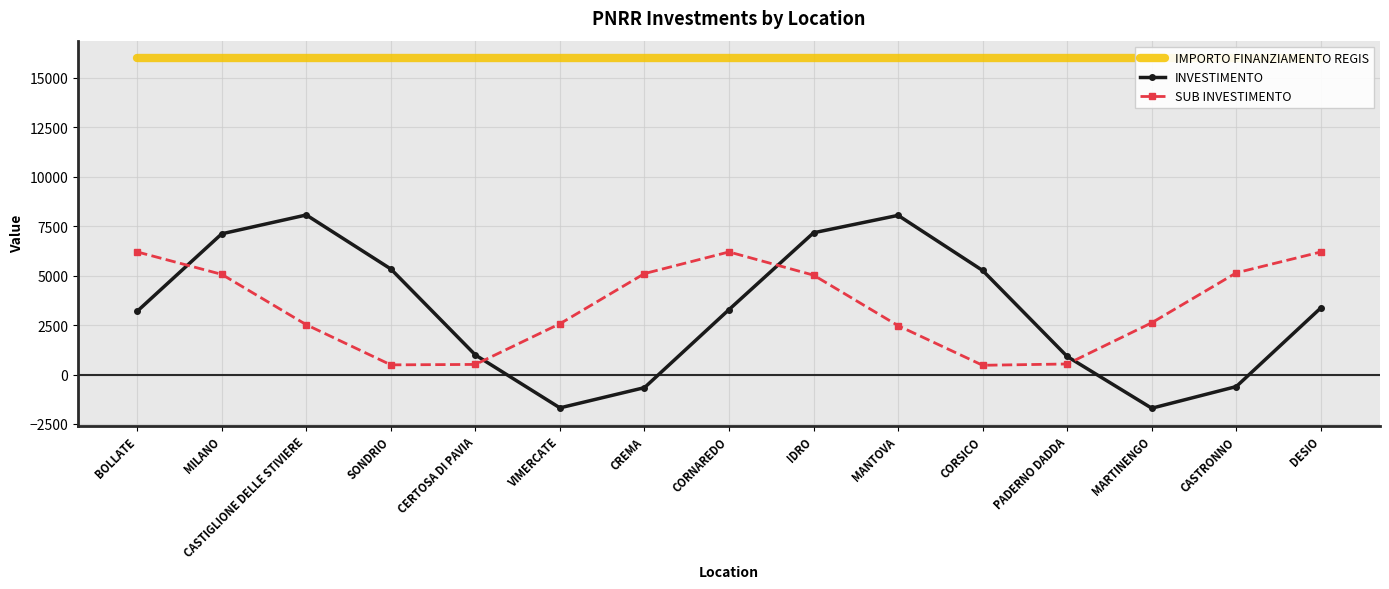

True or false: IMPORTO FINANZIAMENTO REGIS and SUB INVESTIMENTO intersect in this chart.

False